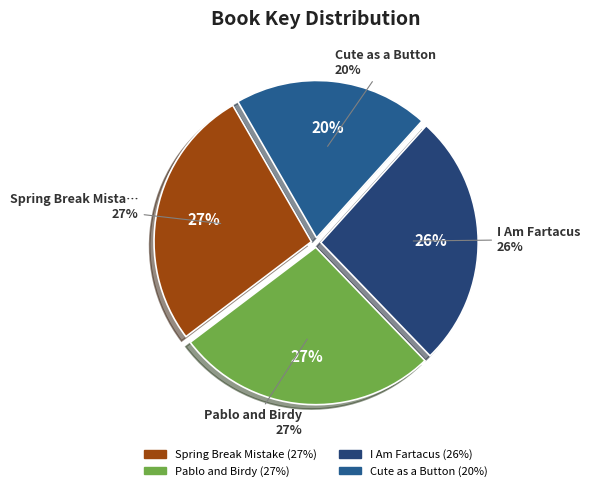

Does Pablo and Birdy account for over 50% of the chart?

No